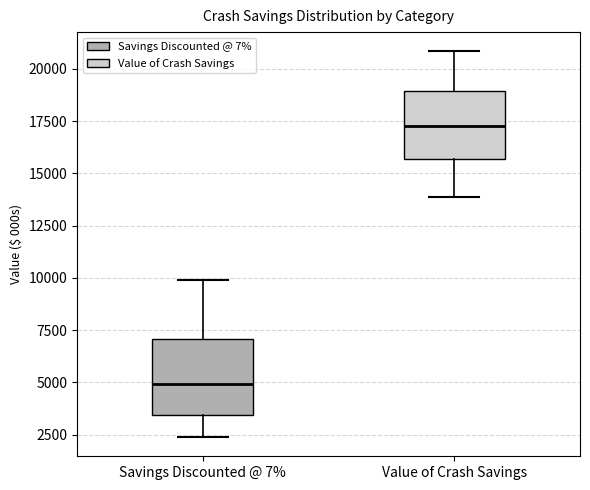

Where is the lower edge of the box for Savings Discounted @ 7% on the y-axis? The values are not printed on the chart, so give them approximately, as read against the axis.

3500